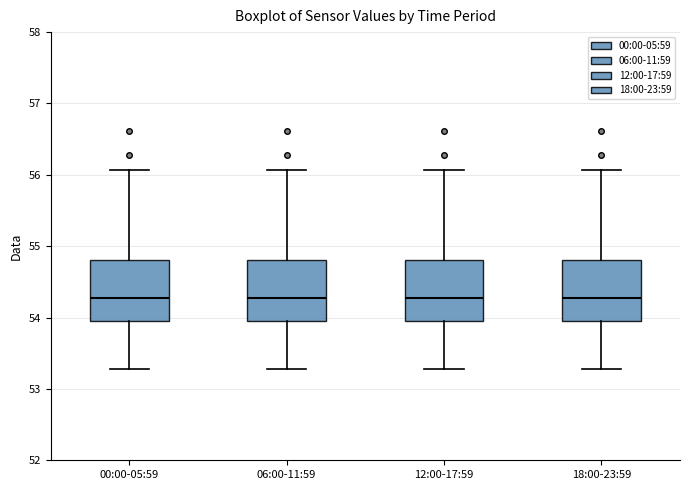

Reading left to right, transcribe this box plot: for each box, give where its median line is, the range the box spans, and where its two whiskers end, as read against the y-axis. The values are not printed on the chart, so give them approximately, as read against the axis.

00:00-05:59: median 54.3, box 53.9 to 54.8, whiskers 53.3 to 56.1
06:00-11:59: median 54.3, box 53.9 to 54.8, whiskers 53.3 to 56.1
12:00-17:59: median 54.3, box 53.9 to 54.8, whiskers 53.3 to 56.1
18:00-23:59: median 54.3, box 53.9 to 54.8, whiskers 53.3 to 56.1